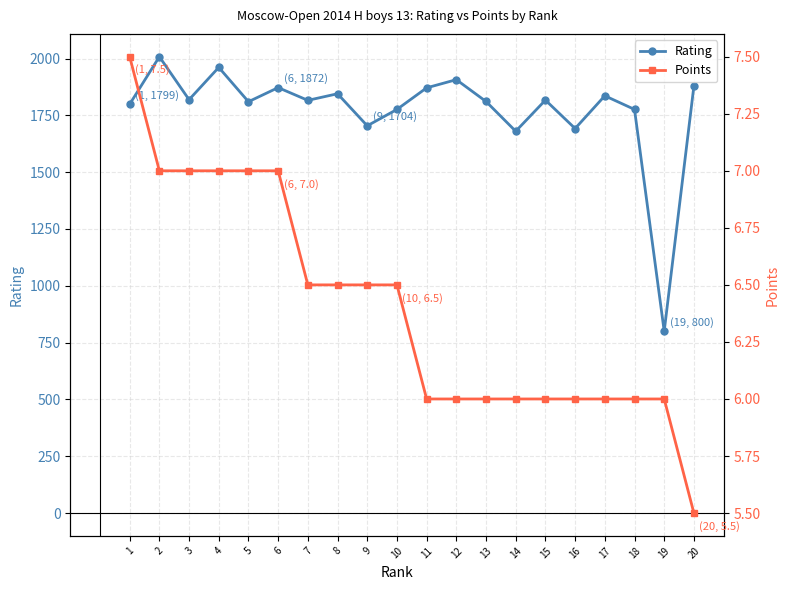

Is the value of Points at 3 greater than the value of Rating at 13?

No